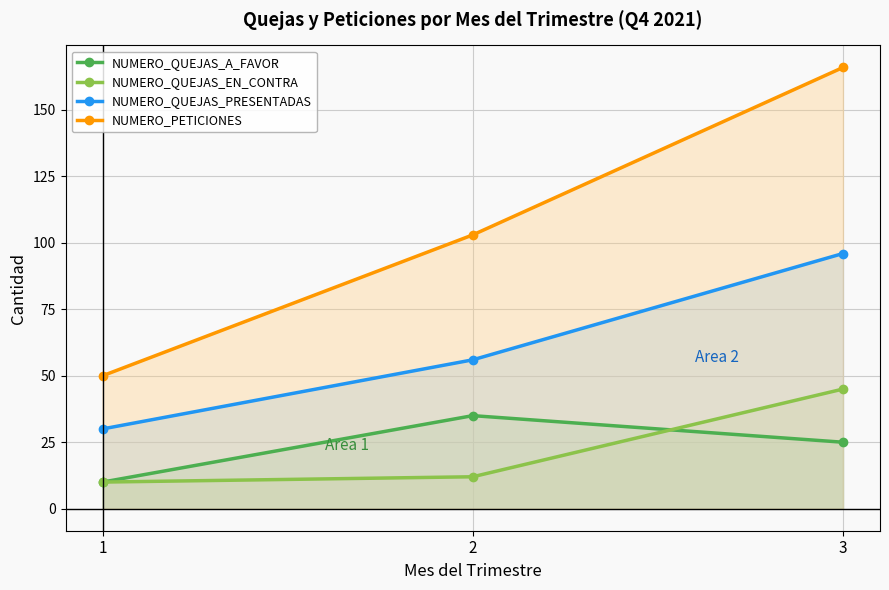

What is the difference between the NUMERO_QUEJAS_PRESENTADAS values at 3 and 1?

66